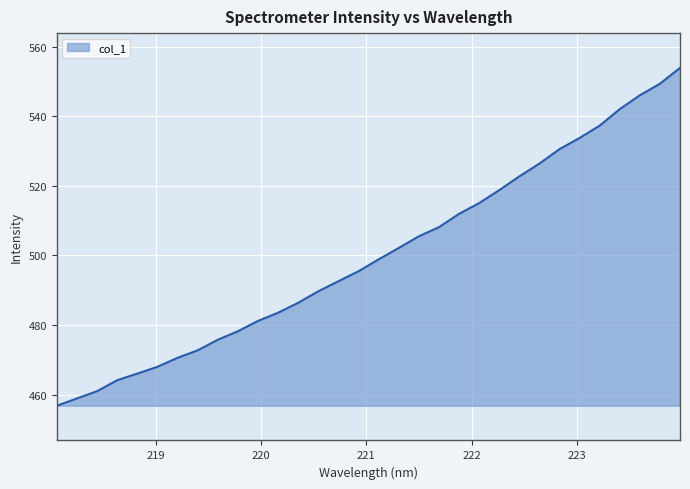

What is the difference between the maximum and minimum values?

97.2